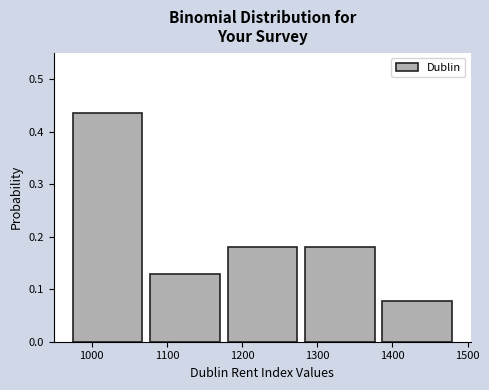

What is the height of the bar covering 1380 to 1480 on the x-axis? Neither the bar edges nor the heights are printed on the chart, so give them approximately, as read against the axes.

0.08